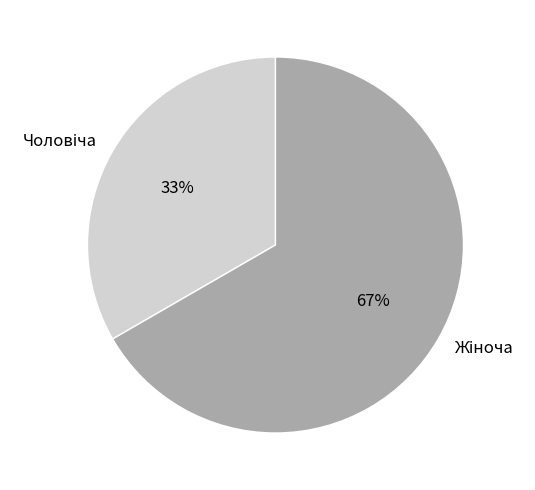

To the nearest percent, what is the average slice percentage?

50%